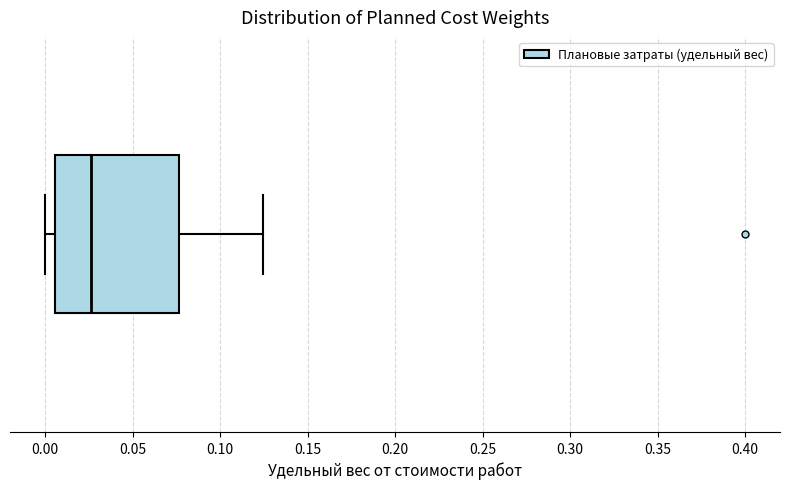

Transcribe this box plot: give where the median line is, the range the box spans, and where the two whiskers end, as read against the x-axis. The values are not printed on the chart, so give them approximately, as read against the axis.

median 0.025, box 0.005 to 0.075, whiskers 0.000 to 0.125